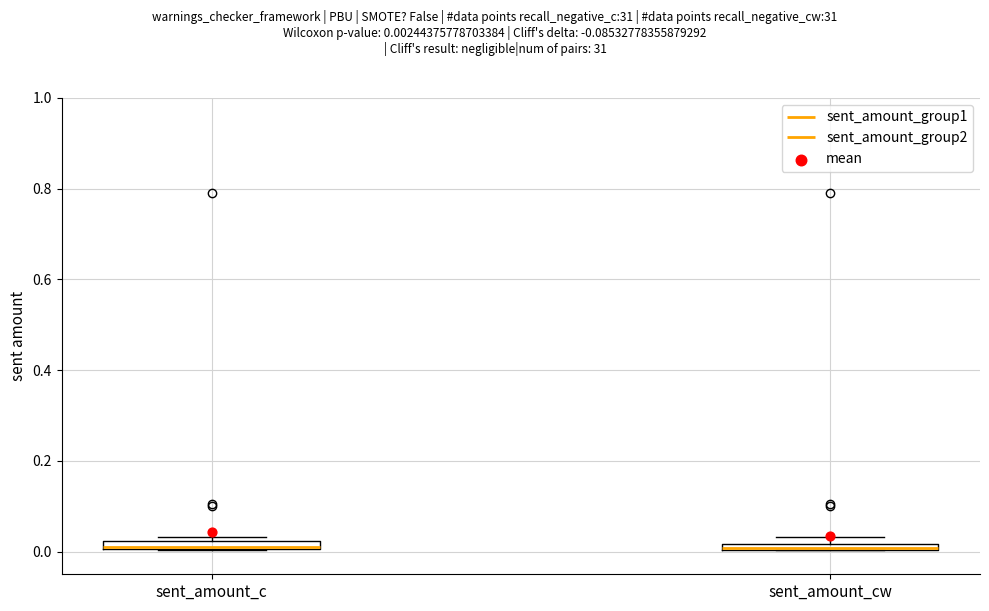

Where is the lower edge of the box for sent_amount_c on the y-axis? The values are not printed on the chart, so give them approximately, as read against the axis.

0.00